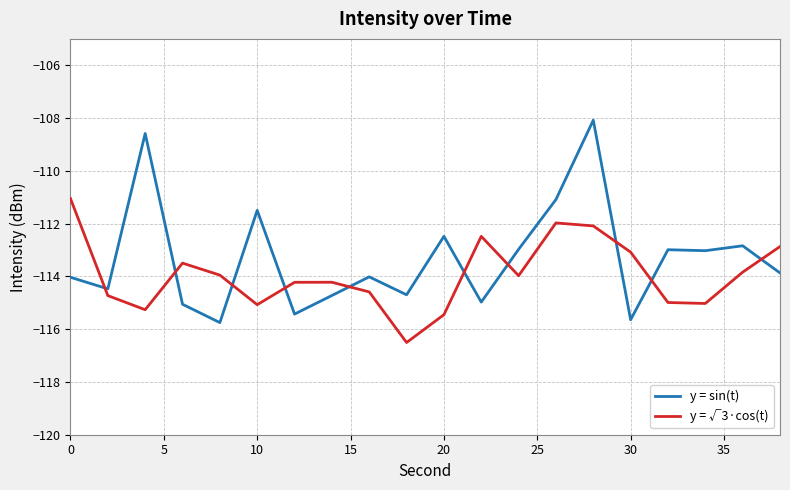

Which series has the largest total across all categories?

y = sin(t)